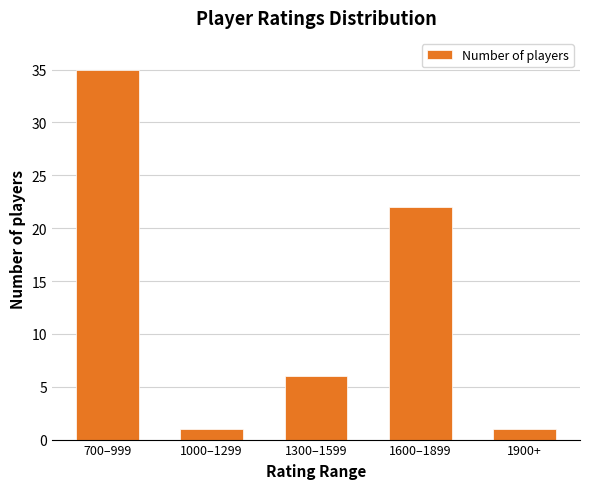

Reading right to left, list all the values displayed in this chart.

1900+=1	1600–1899=22	1300–1599=6	1000–1299=1	700–999=35